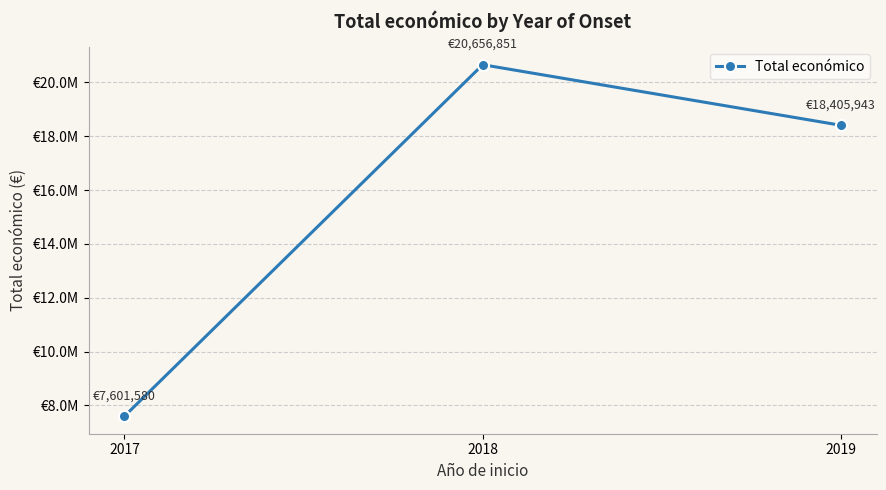

Count the values in the range 7601580 to 20656851.

3